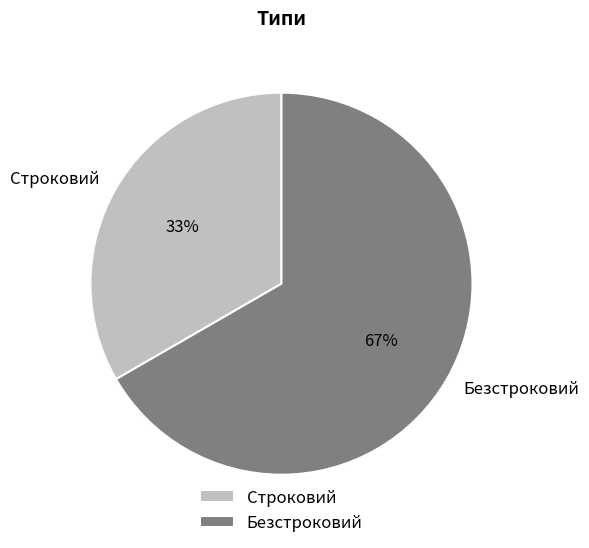

To the nearest percent, what is the average slice percentage?

50%